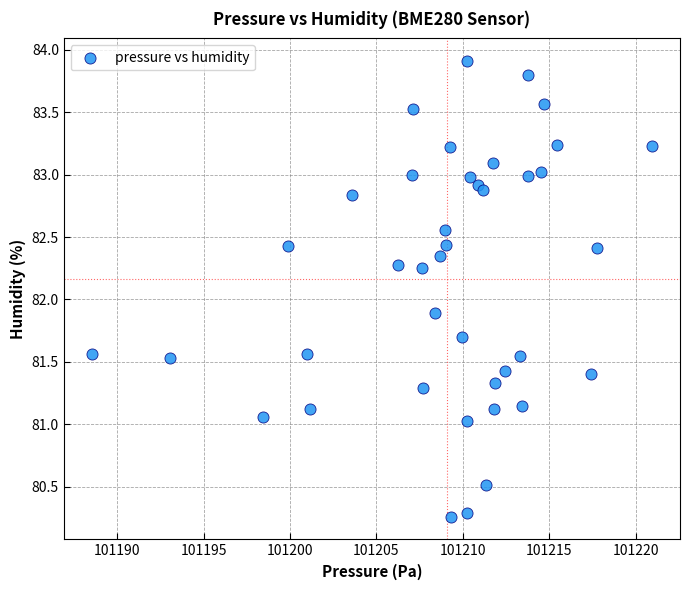

What Y value in the scatter plot is closest to 82?

81.9